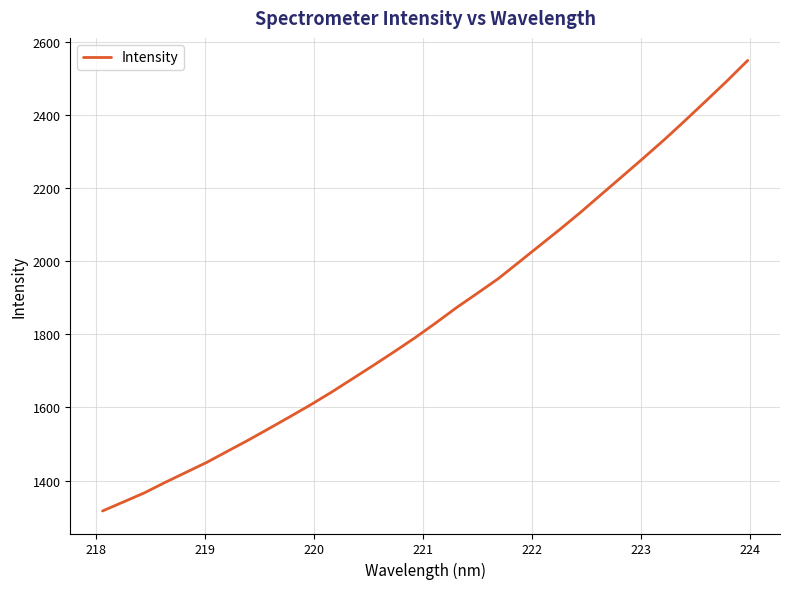

What is the maximum value shown in the chart?

2549.7